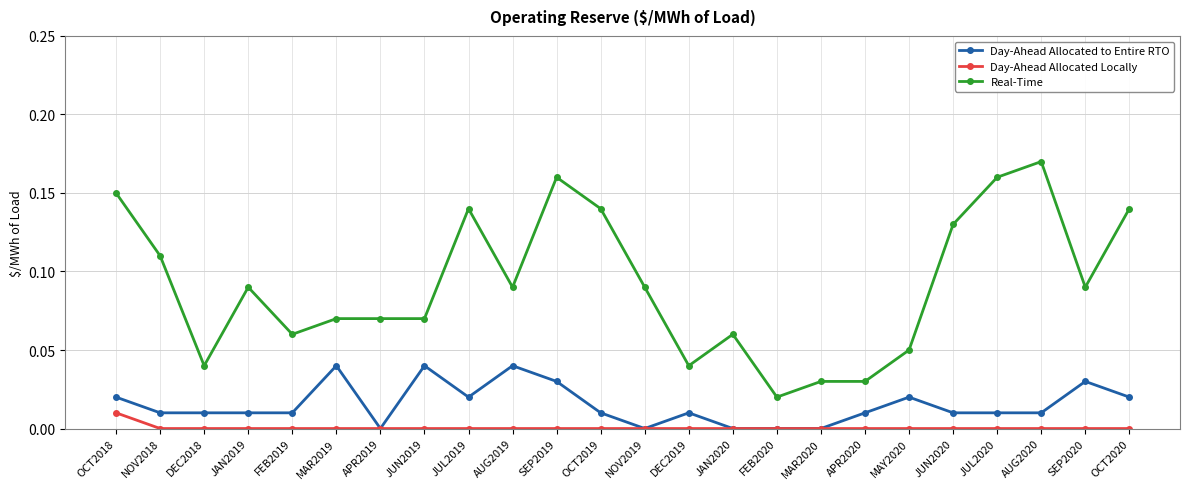

True or false: Day-Ahead Allocated to Entire RTO has more than 2 interior local peaks.

True